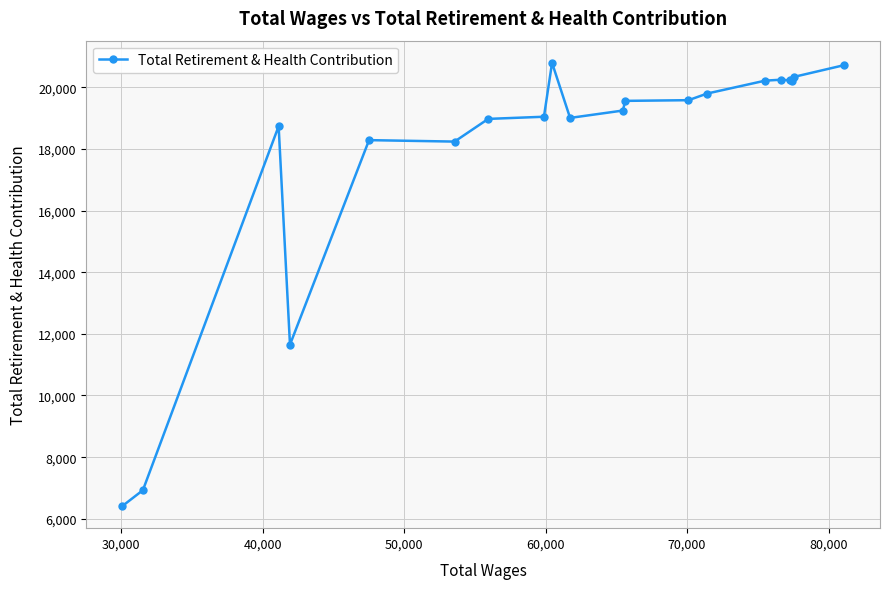

True or false: there are more than 2 points higher than both neighbors.

True